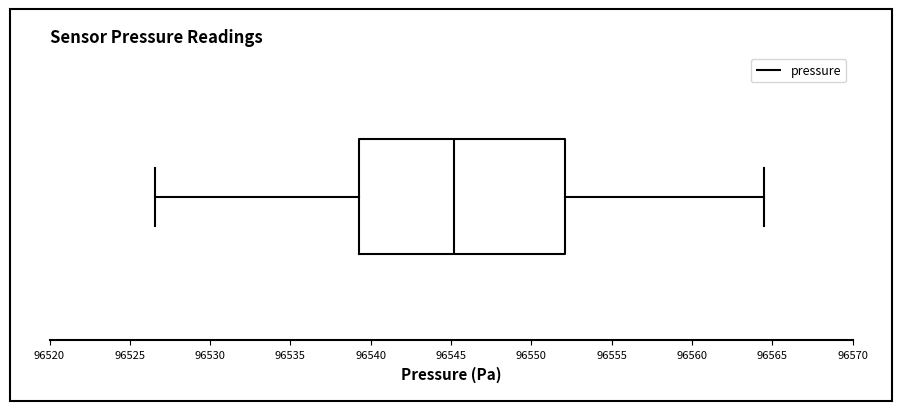

Transcribe this box plot: give where the median line is, the range the box spans, and where the two whiskers end, as read against the x-axis. The values are not printed on the chart, so give them approximately, as read against the axis.

median 96545.0, box 96539.5 to 96552.0, whiskers 96526.5 to 96564.5